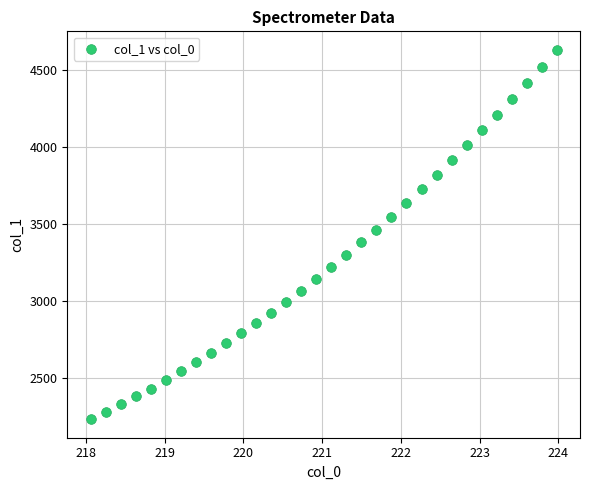

What is the range of Y values (max minus min)?

2396.4